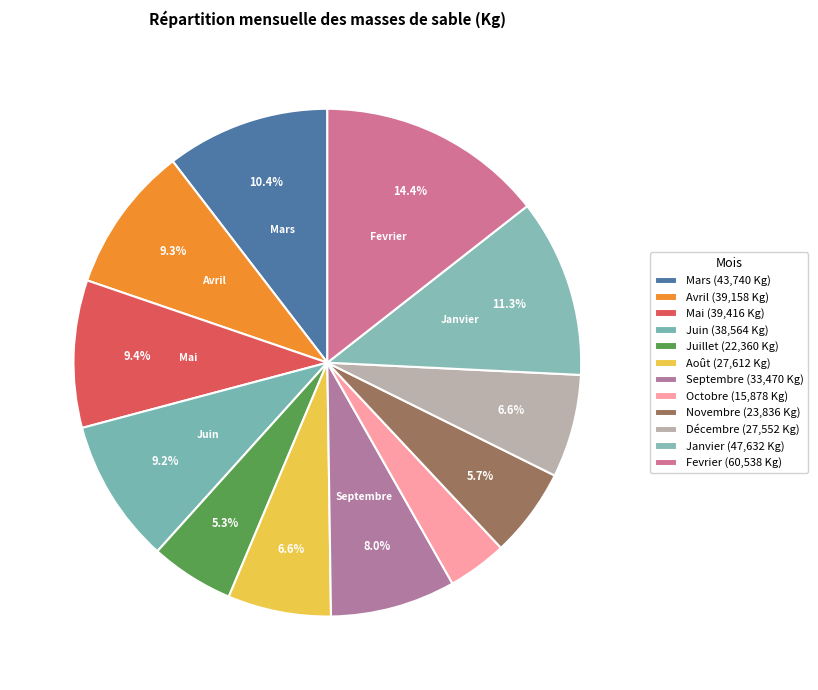

Which slice is the largest?

Fevrier